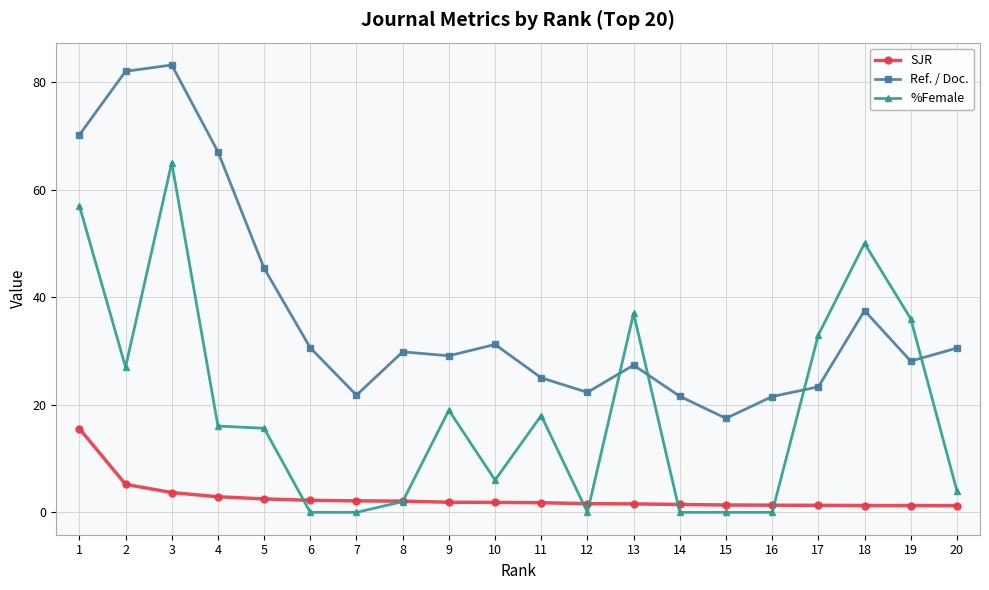

What is the approximate value of Ref. / Doc. at 19?

28.1